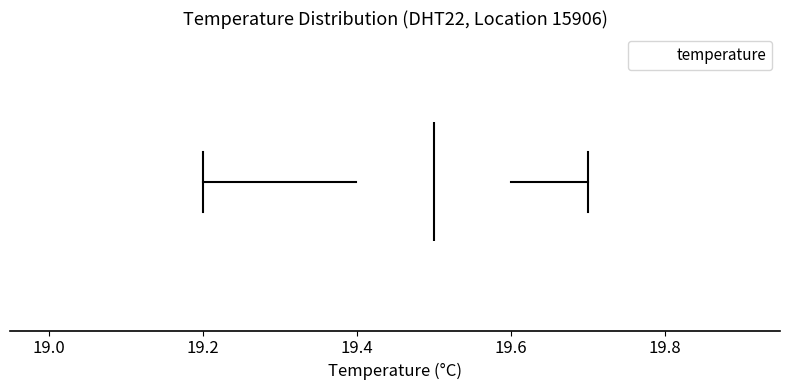

Read this box plot against the x-axis: the position of the median line, the range covered by the box, and the ends of both whiskers. The values are not printed on the chart, so give them approximately, as read against the axis.

median 19.5, box 19.4 to 19.6, whiskers 19.2 to 19.7